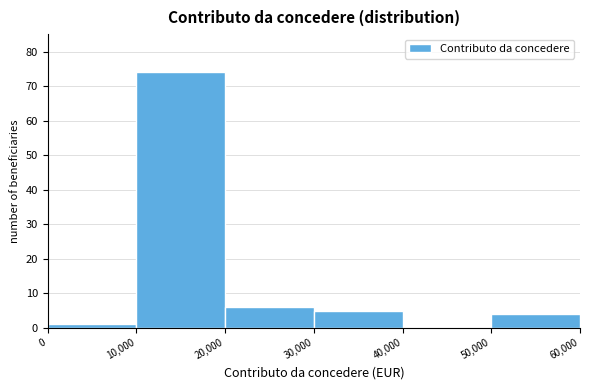

Reading left to right, transcribe this chart: for each bar, give the range it covers on the x-axis and its height. The values are not printed on the chart, so give them approximately, as read against the axis.

0 to 10,000: 1
10,000 to 20,000: 74
20,000 to 30,000: 6
30,000 to 40,000: 5
40,000 to 50,000: 0
50,000 to 60,000: 4